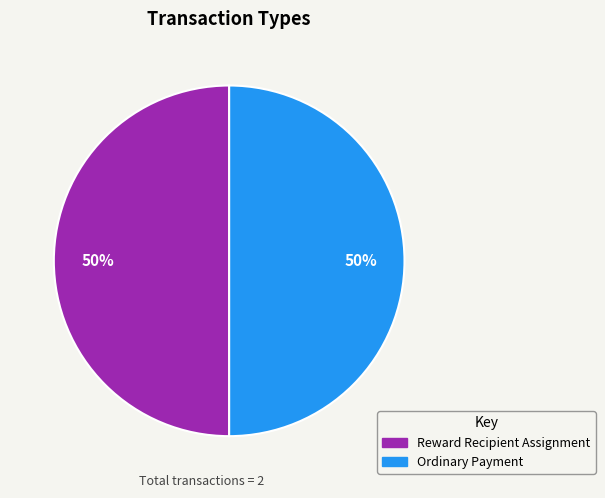

True or false: Reward Recipient Assignment accounts for 50% of the total.

True